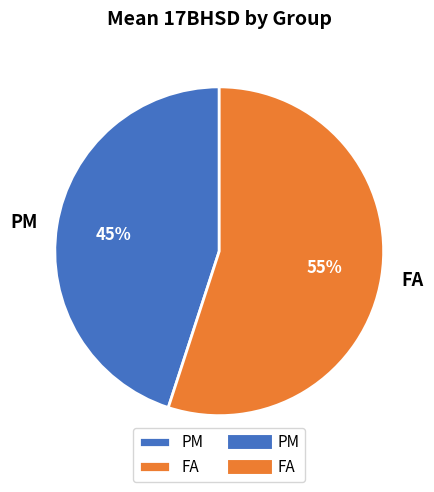

Count the number of slices in the pie.

2